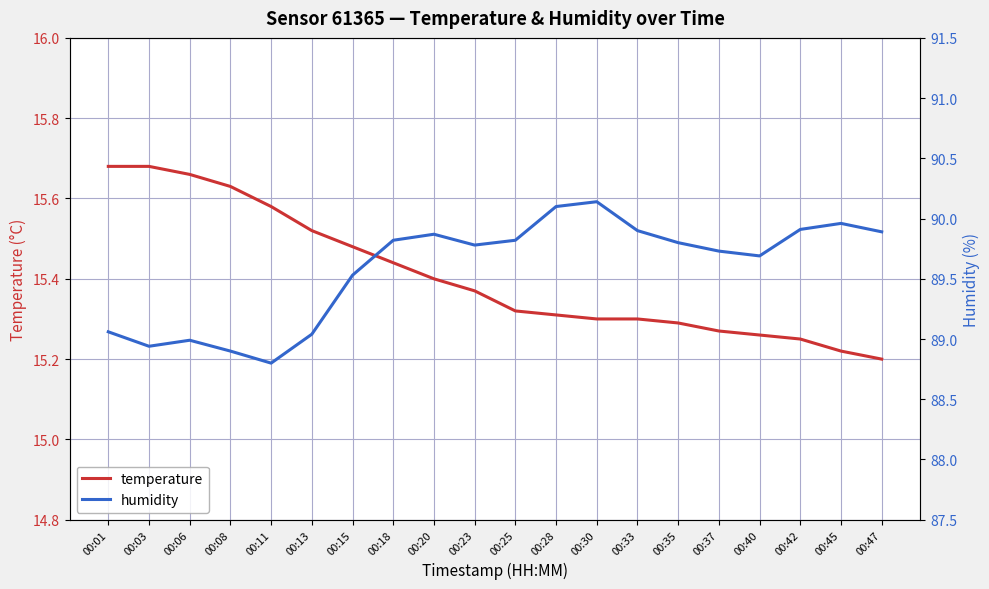

What is the spread (max minus min) of values at 00:20?

74.5